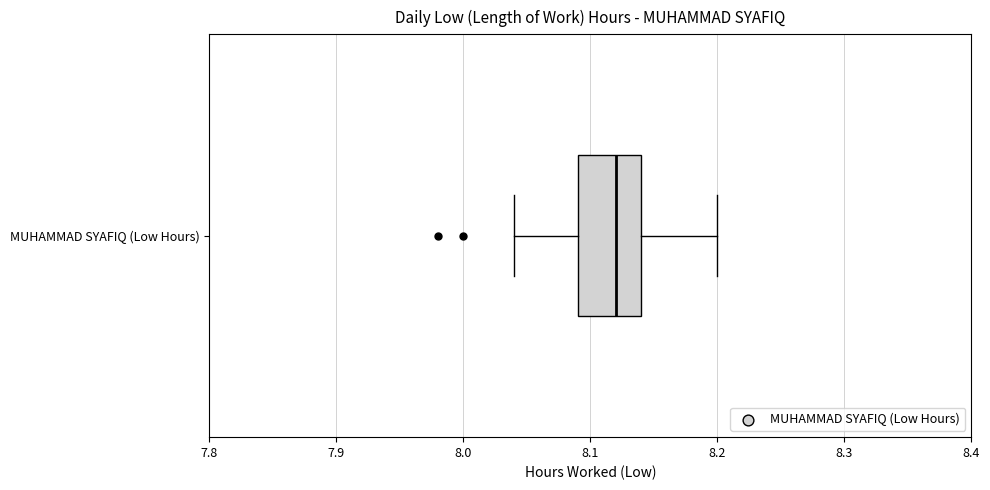

Where is the left edge of the box for MUHAMMAD SYAFIQ (Low Hours) on the x-axis? The values are not printed on the chart, so give them approximately, as read against the axis.

8.09